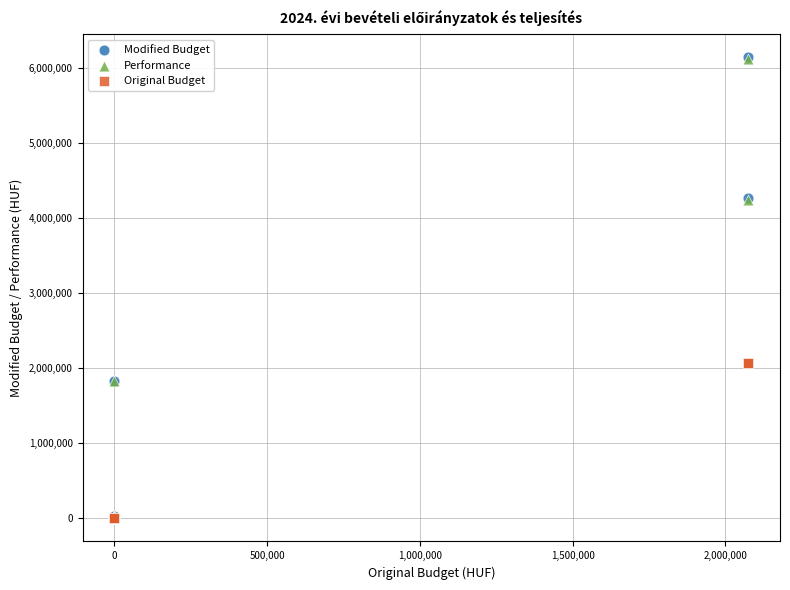

Which series has the largest Y range (max minus min)?

Modified Budget